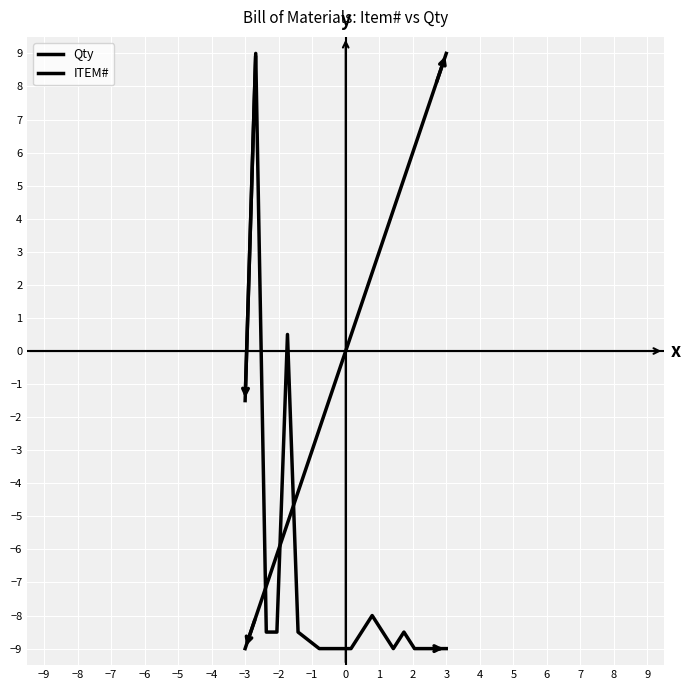

How many lines are shown in the chart?

2